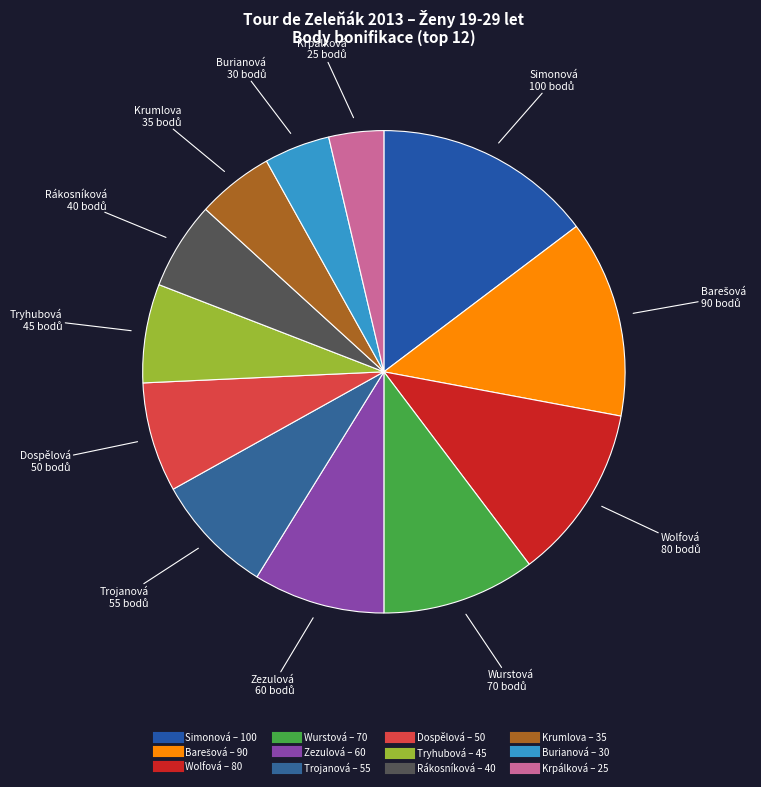

Do Simonová and Rákosníková together represent more than half of the pie?

No